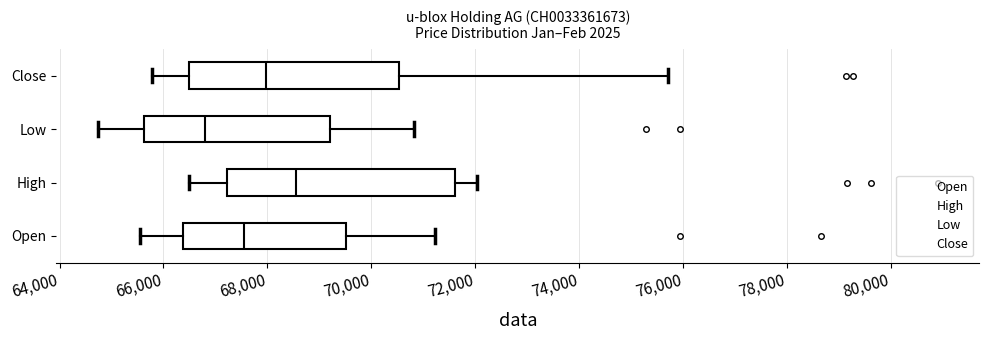

Reading bottom to top, transcribe this box plot: for each box, give where its median line is, the range the box spans, and where its two whiskers end, as read against the x-axis. The values are not printed on the chart, so give them approximately, as read against the axis.

Open: median 67600, box 66400 to 69600, whiskers 65600 to 71200
High: median 68600, box 67200 to 71600, whiskers 66400 to 72000
Low: median 66800, box 65600 to 69200, whiskers 64800 to 70800
Close: median 68000, box 66400 to 70600, whiskers 65800 to 75800